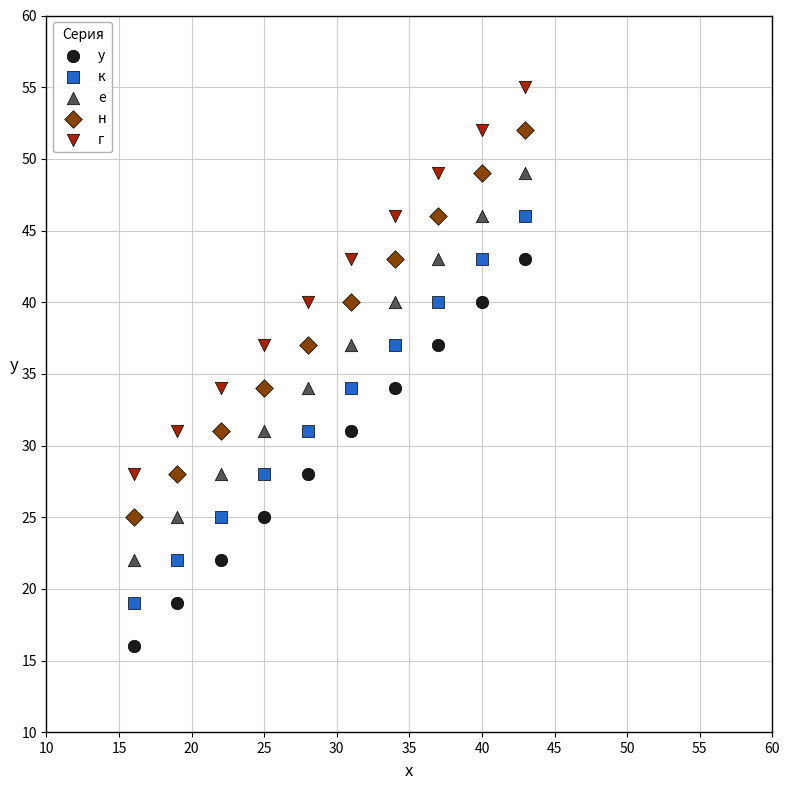

What are all the series names shown in the legend?

у, к, е, н, г